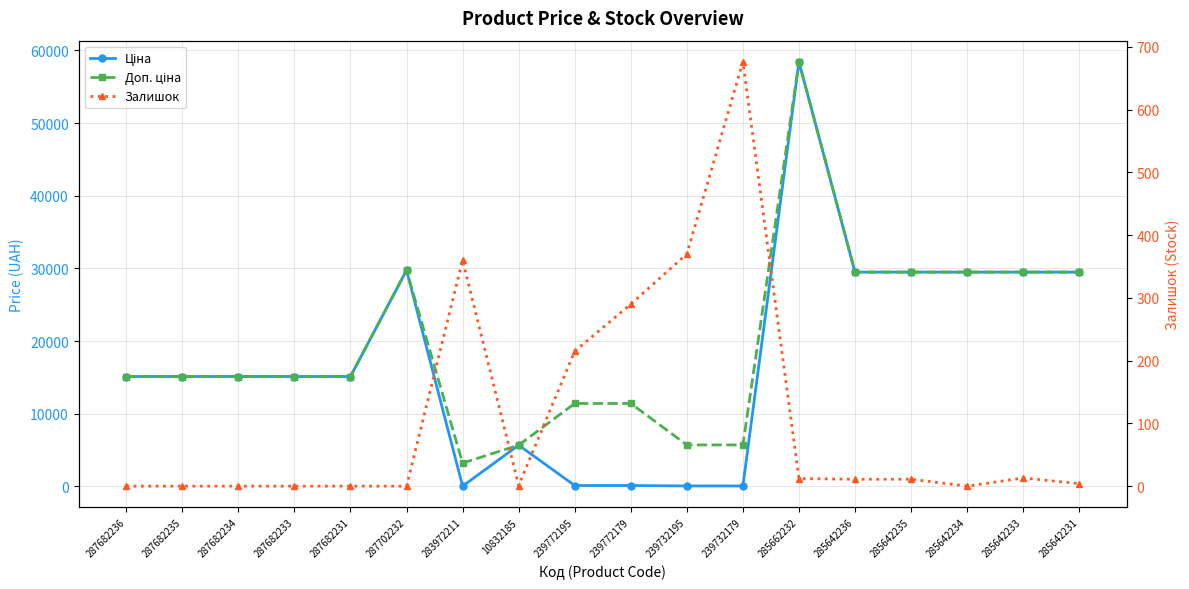

Which series has the largest total across all categories?

Доп. ціна